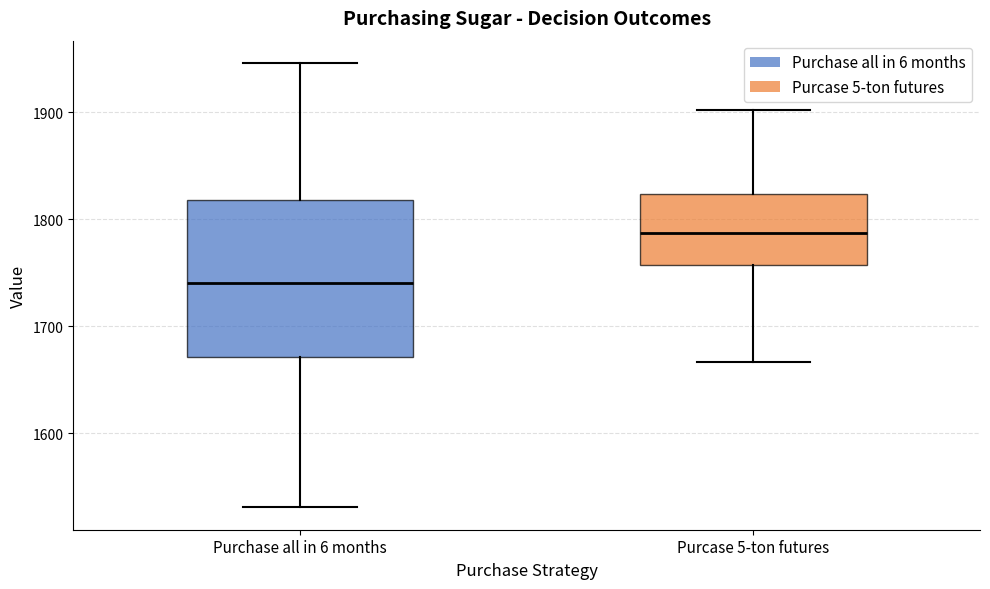

Which box is the tallest, from its lower edge to its upper edge?

Purchase all in 6 months